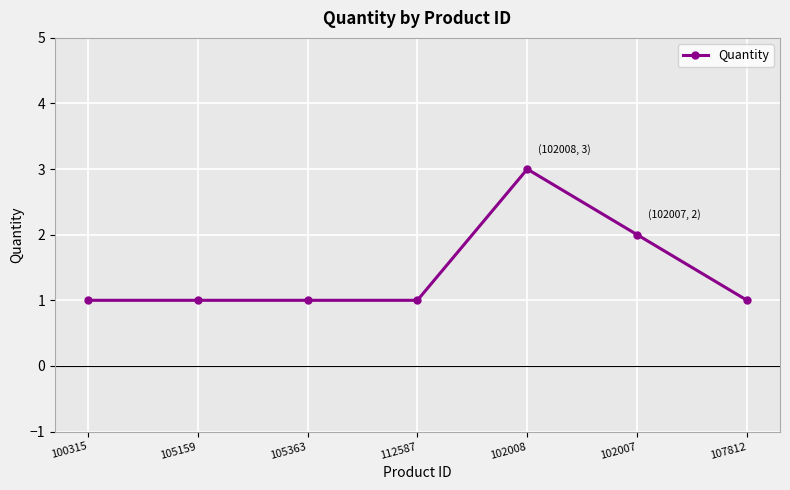

What is the maximum value shown in the chart?

3